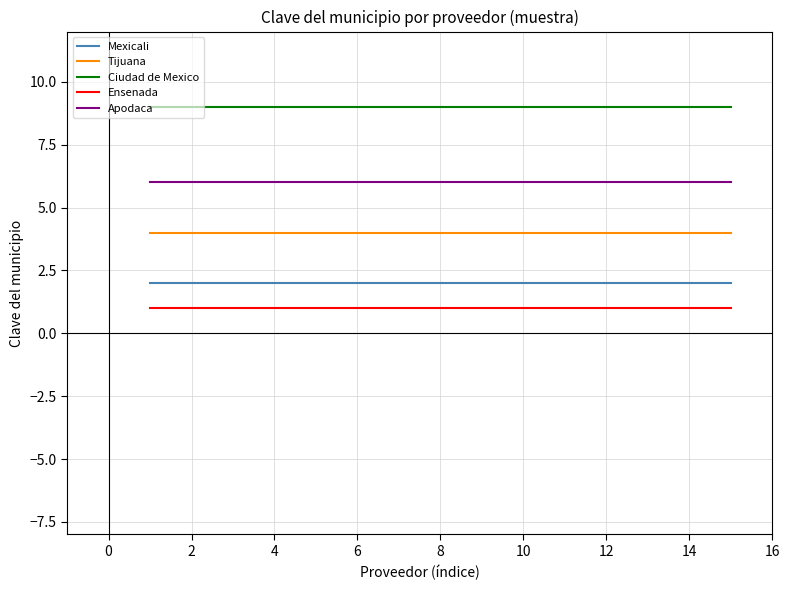

Which series has the largest total across all categories?

Ciudad de Mexico